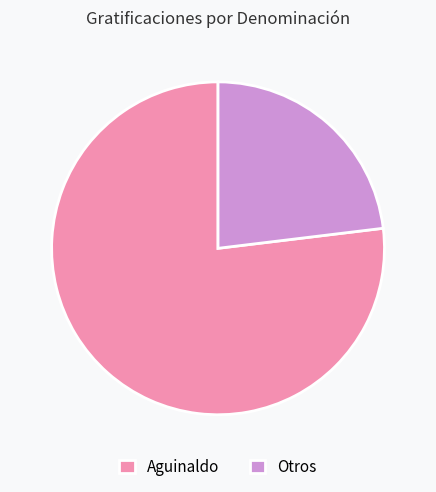

The Otros slice represents 36% of the pie. True or false?

False